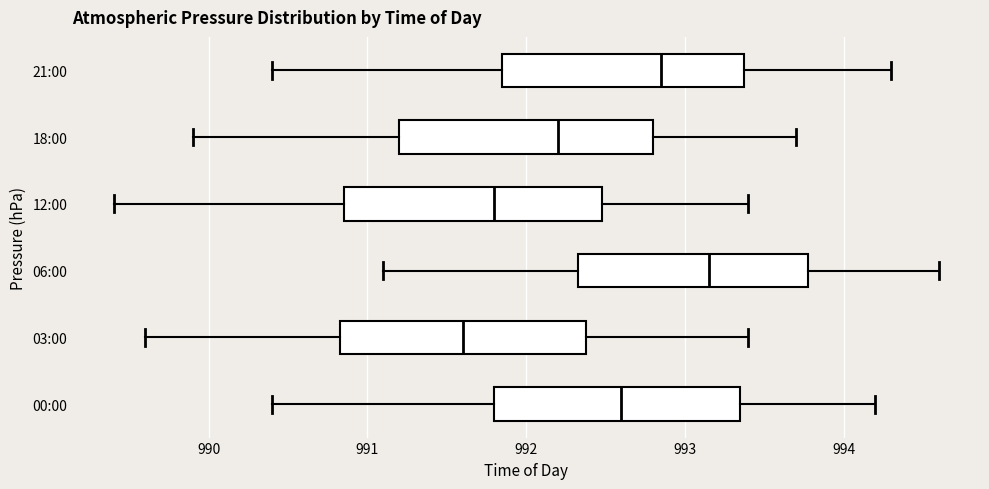

Reading bottom to top, transcribe this box plot: for each box, give where its median line is, the range the box spans, and where its two whiskers end, as read against the x-axis. The values are not printed on the chart, so give them approximately, as read against the axis.

00:00: median 992.6, box 991.8 to 993.4, whiskers 990.4 to 994.2
03:00: median 991.6, box 990.8 to 992.4, whiskers 989.6 to 993.4
06:00: median 993.2, box 992.3 to 993.8, whiskers 991.1 to 994.6
12:00: median 991.8, box 990.9 to 992.5, whiskers 989.4 to 993.4
18:00: median 992.2, box 991.2 to 992.8, whiskers 989.9 to 993.7
21:00: median 992.9, box 991.9 to 993.4, whiskers 990.4 to 994.3